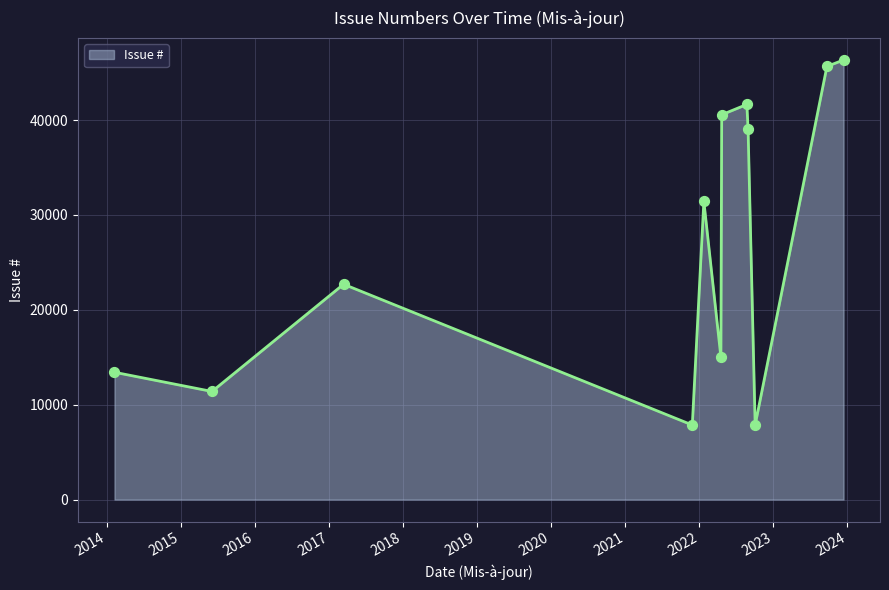

What is the smallest value displayed?

7859